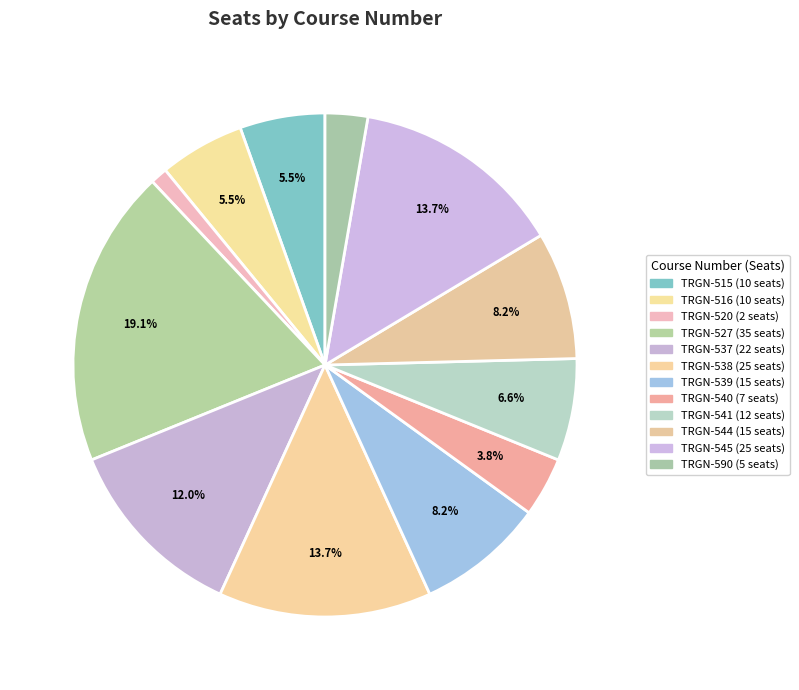

Is it true that TRGN-540 is 4% of the pie?

True